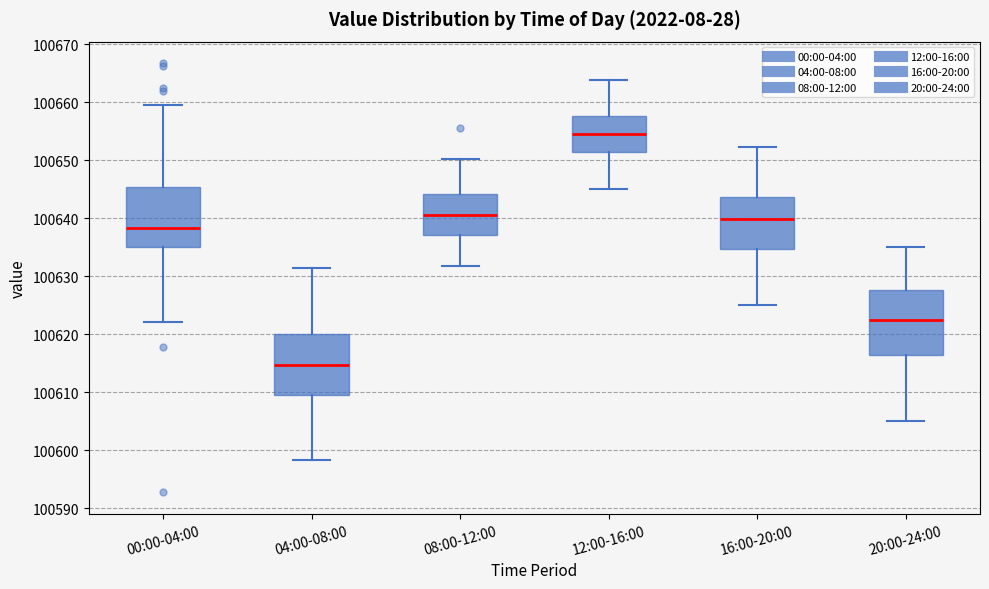

Where is the upper edge of the box for 04:00-08:00 on the y-axis? The values are not printed on the chart, so give them approximately, as read against the axis.

100620